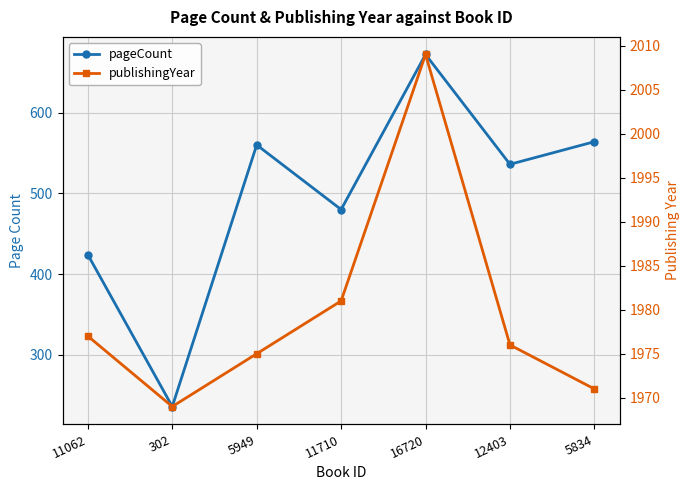

What is the label of the 3rd point from the left?

5949